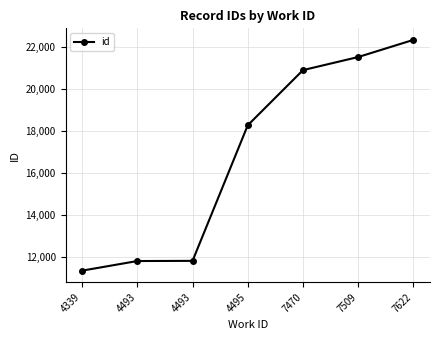

What is the change in value from 4493 to 7509?

+9719